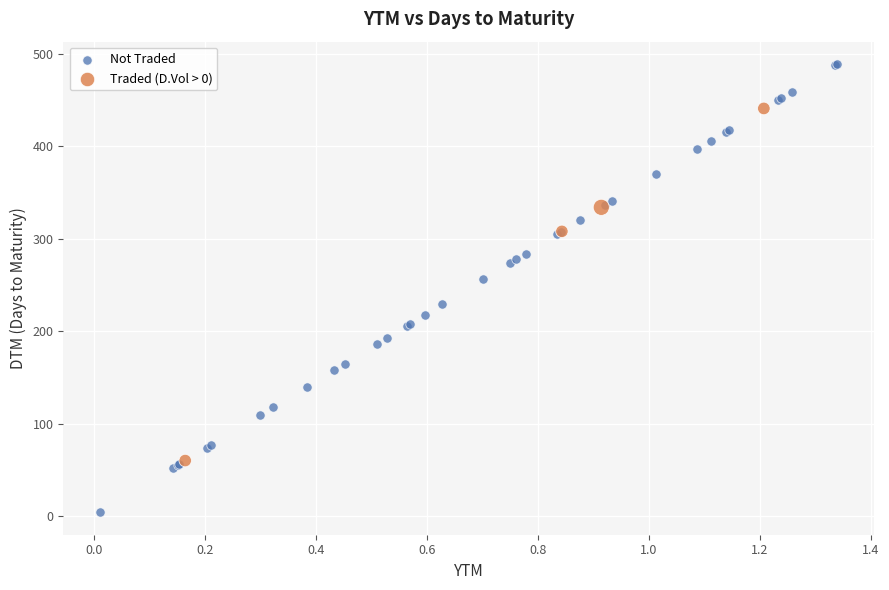

Which series contains the lowest Y value?

Not Traded